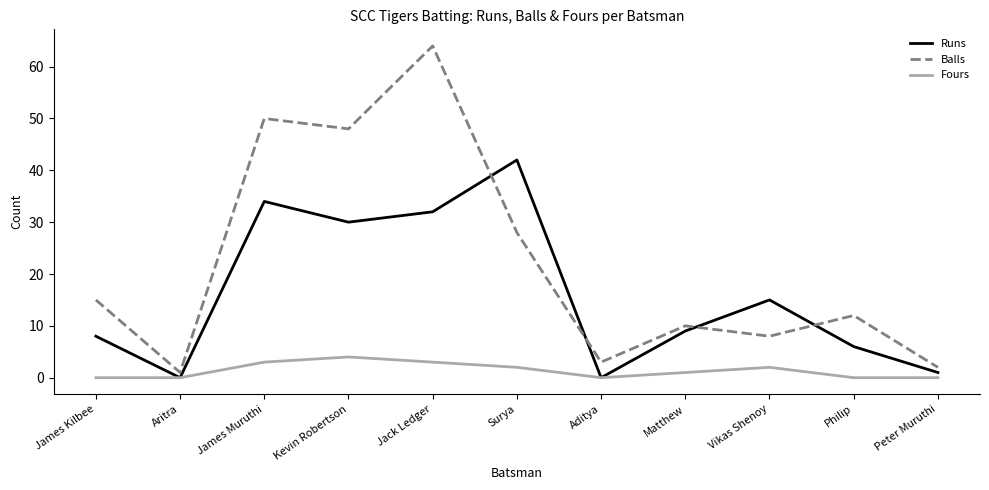

What is the difference between the Runs values at Aritra and James Kilbee?

8